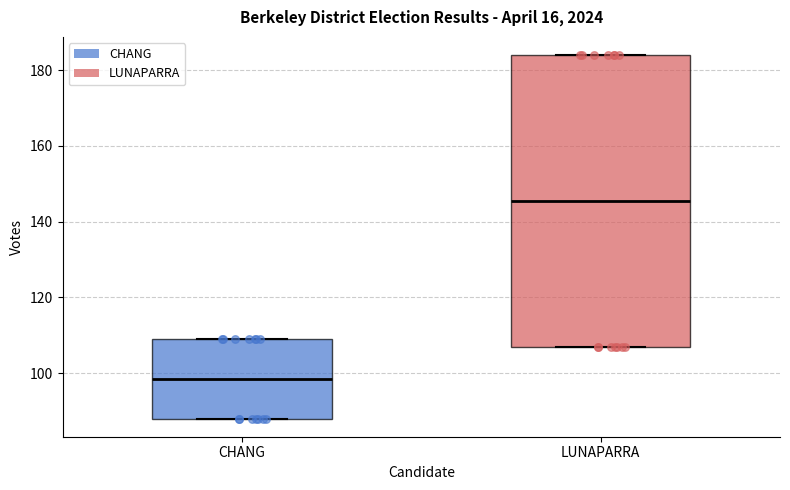

Which box is the tallest, from its lower edge to its upper edge?

LUNAPARRA